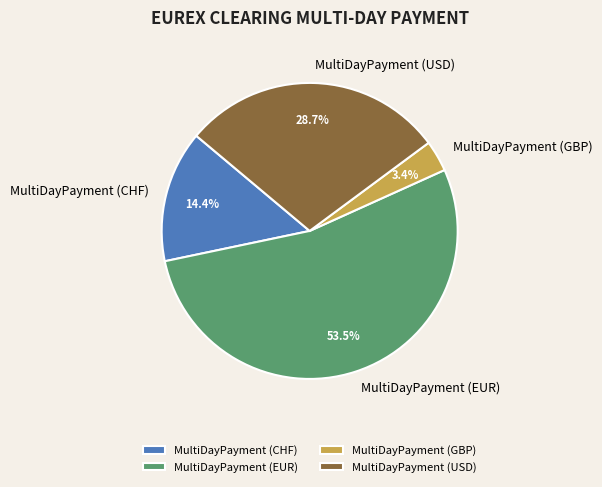

Count the number of slices in the pie.

4